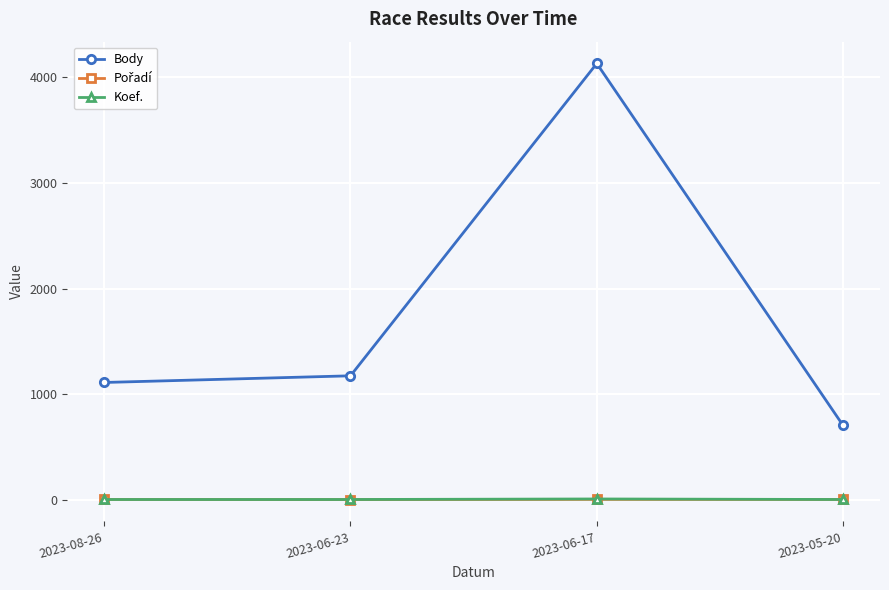

The value of Body at 2023-08-26 is 1814. True or false?

False